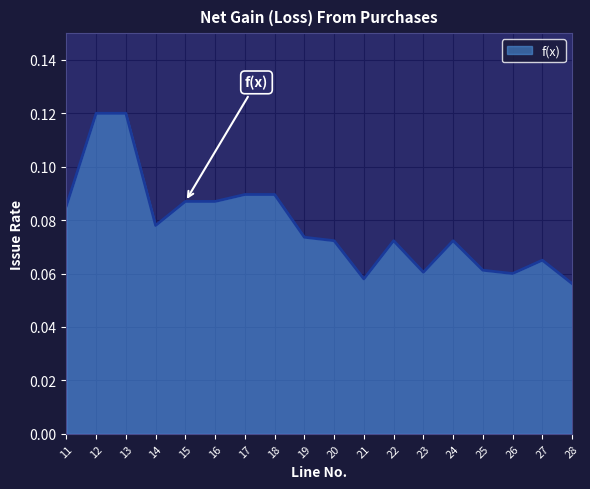

Between 27 and 17, which is larger?

17